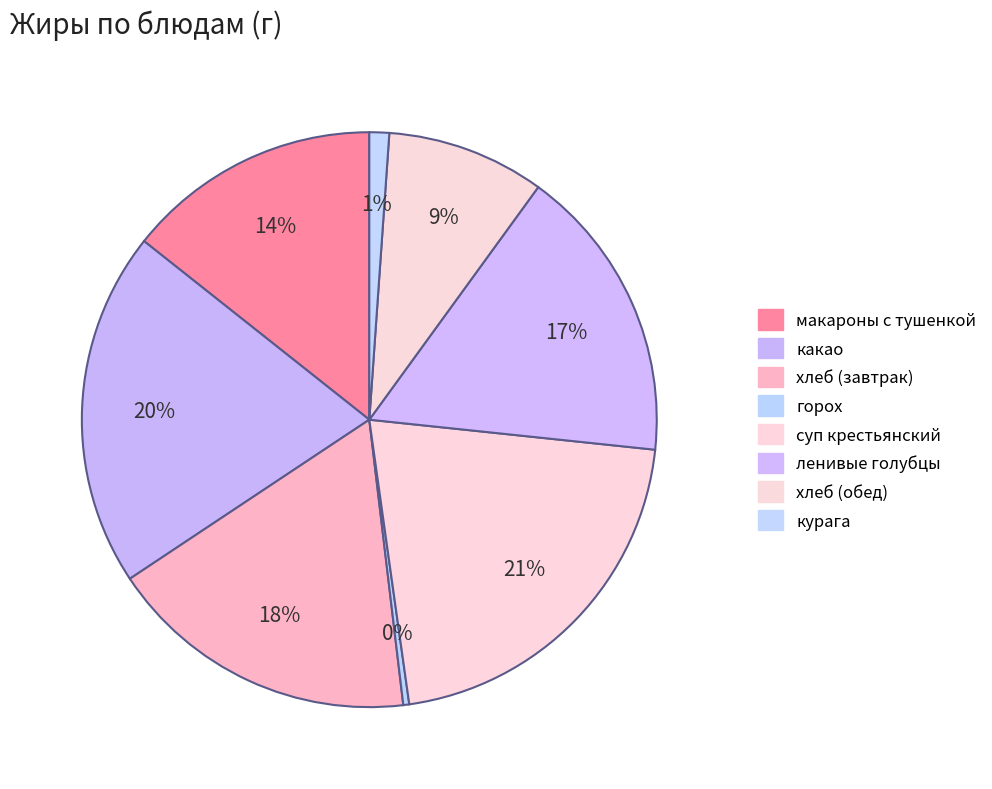

How many slices are in this pie chart?

8